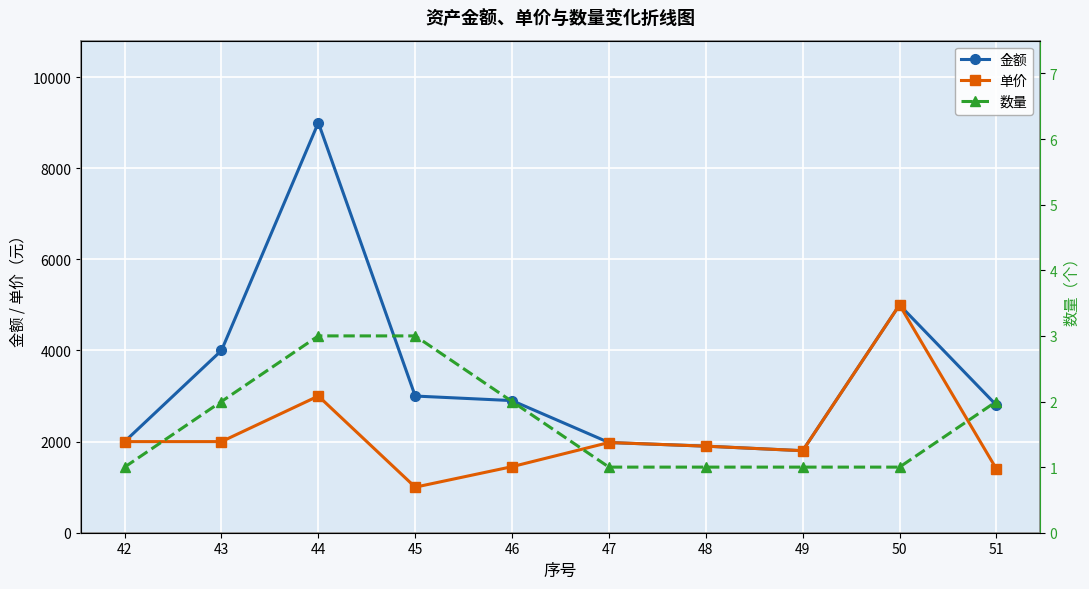

Does the chart display data point markers on the line(s)?

Yes